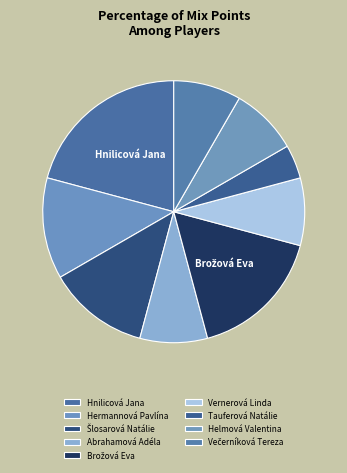

Is Brožová Eva the majority of the pie?

No